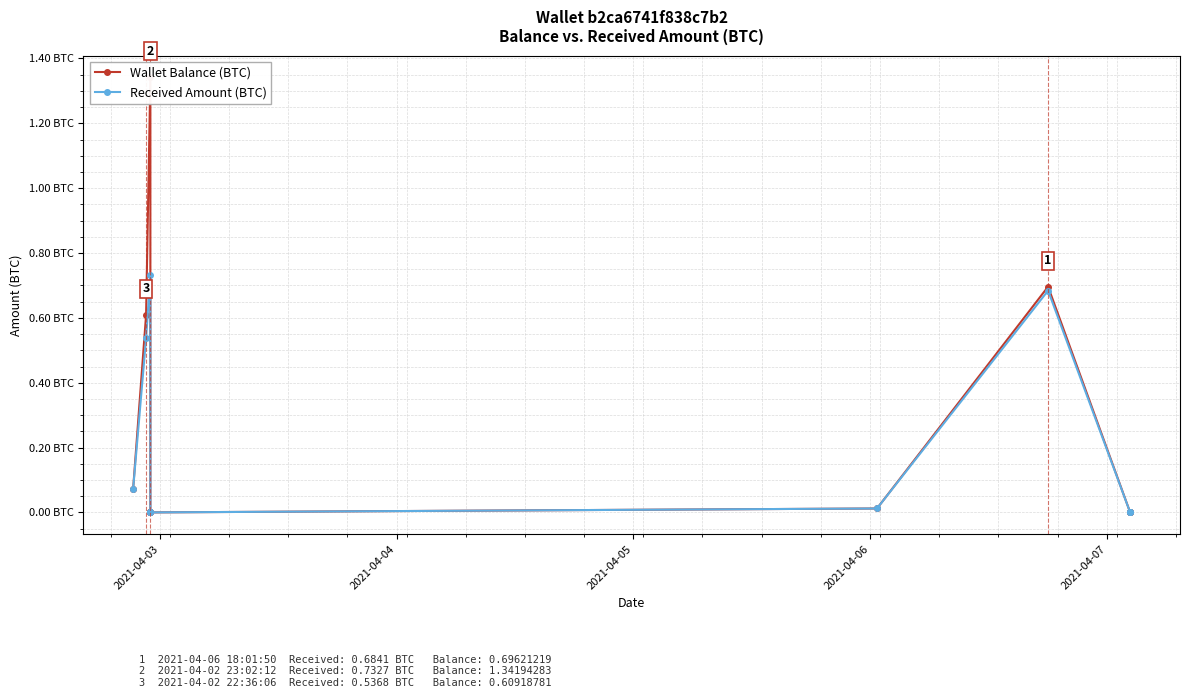

True or false: Received Amount (BTC) and Wallet Balance (BTC) cross at least once.

False